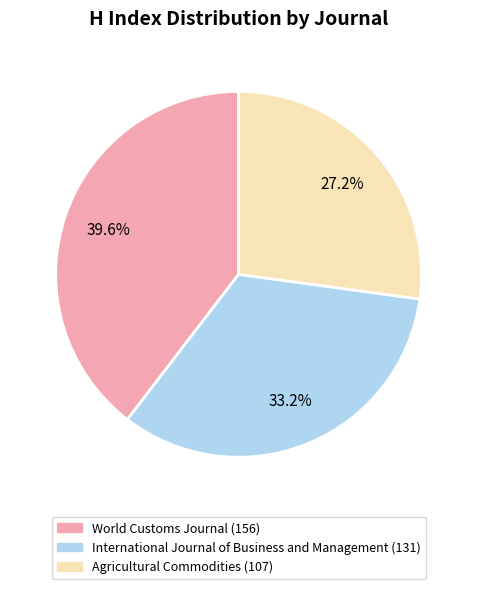

Which category has the smallest portion of the pie?

Agricultural Commodities